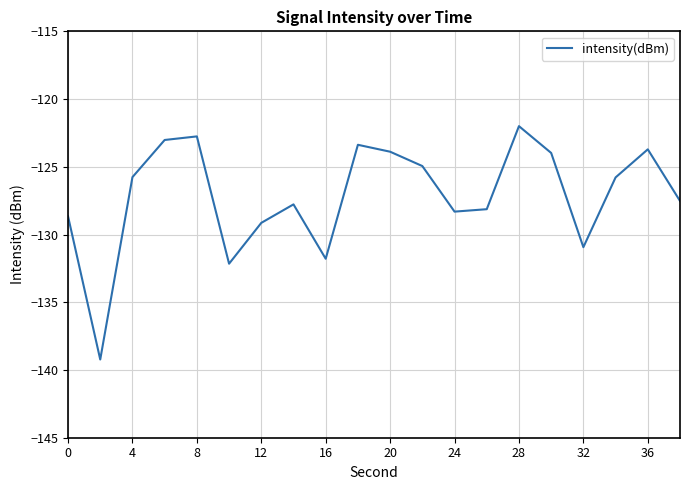

Count the number of categories in the chart.

20